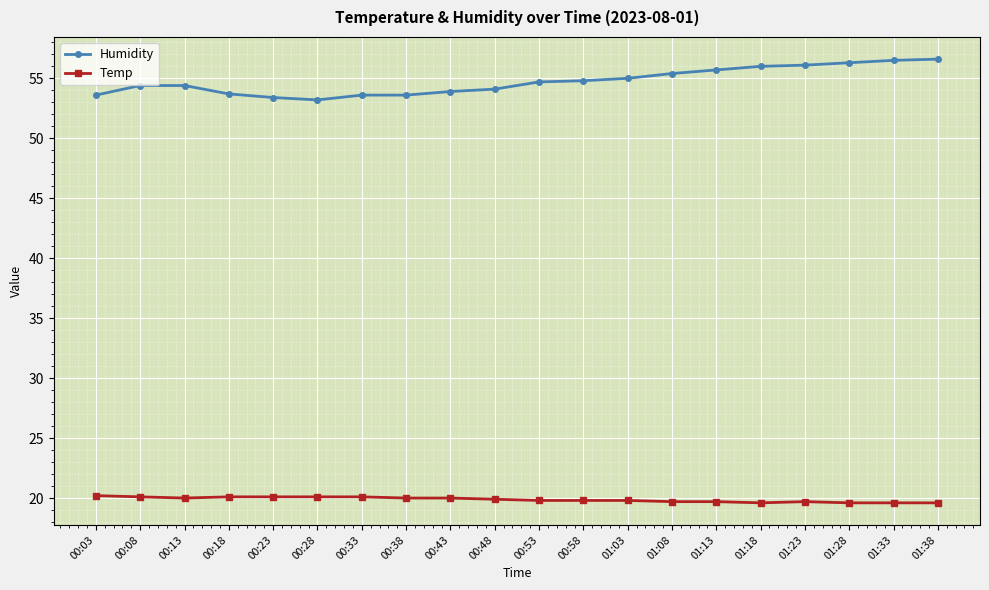

What is the maximum value for Humidity?

56.6